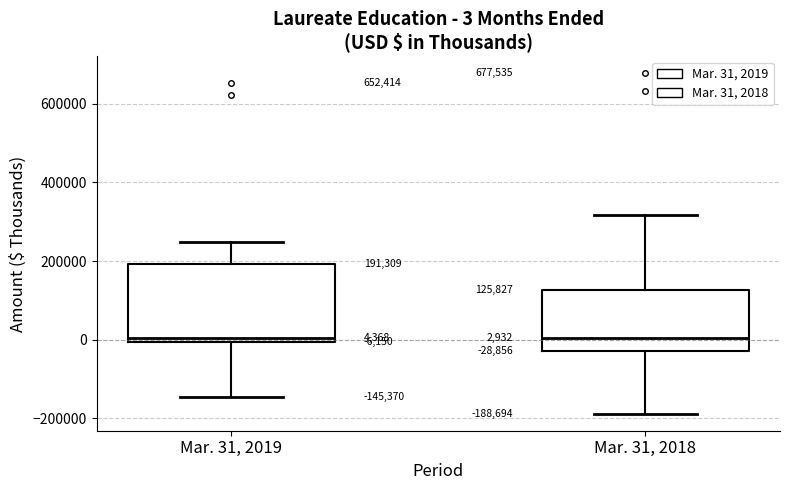

Comparing the boxes themselves (not the whiskers), which one is the tallest?

Mar. 31, 2019